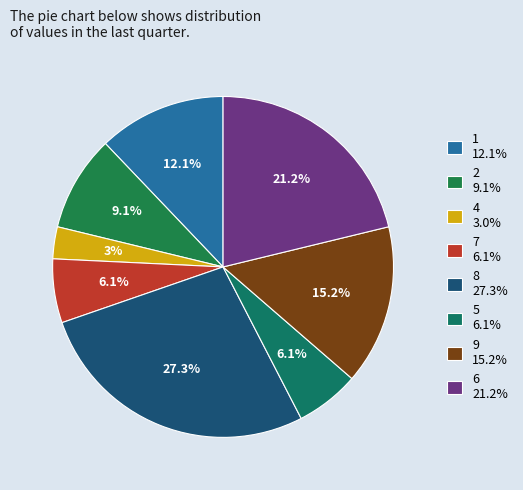

How many slices are in this pie chart?

8